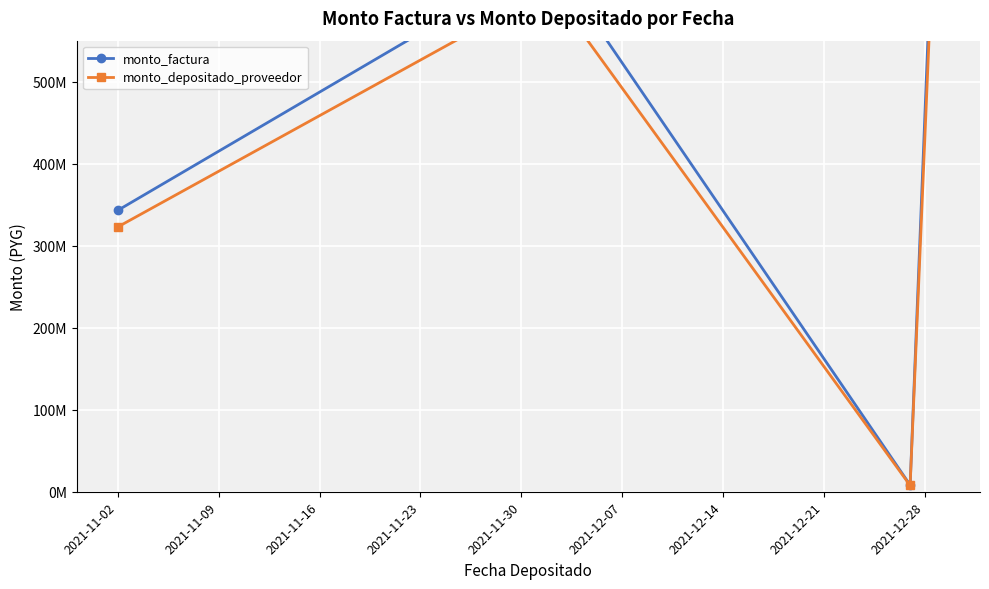

True or false: monto_factura and monto_depositado_proveedor cross at least once.

False